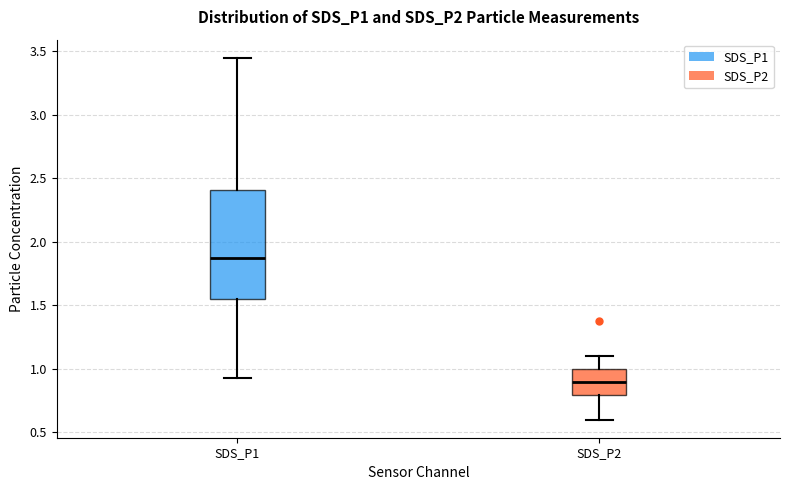

Reading left to right, read every box against the y-axis: the position of its median line, the range the box covers, and the ends of its whiskers. The values are not printed on the chart, so give them approximately, as read against the axis.

SDS_P1: median 1.90, box 1.55 to 2.40, whiskers 0.95 to 3.45
SDS_P2: median 0.90, box 0.80 to 1.00, whiskers 0.60 to 1.10